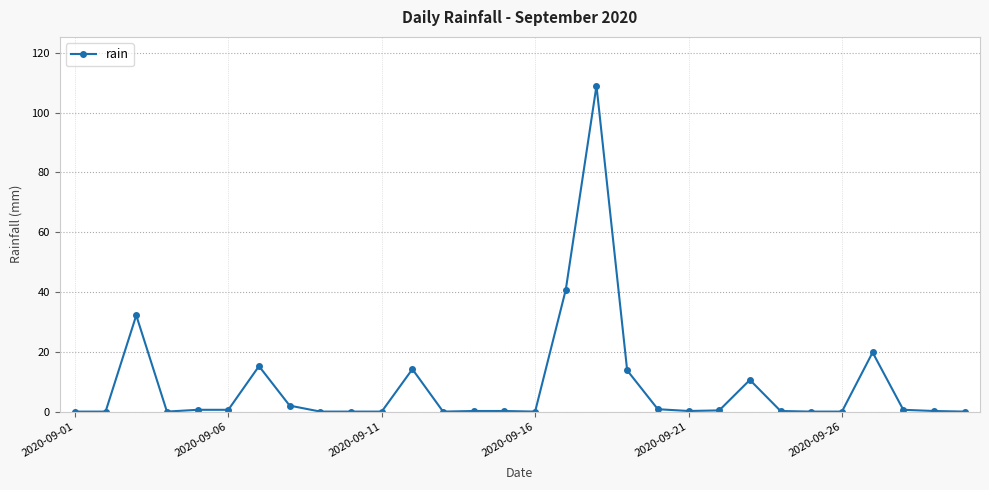

What is the difference between the second highest and minimum values?

40.8